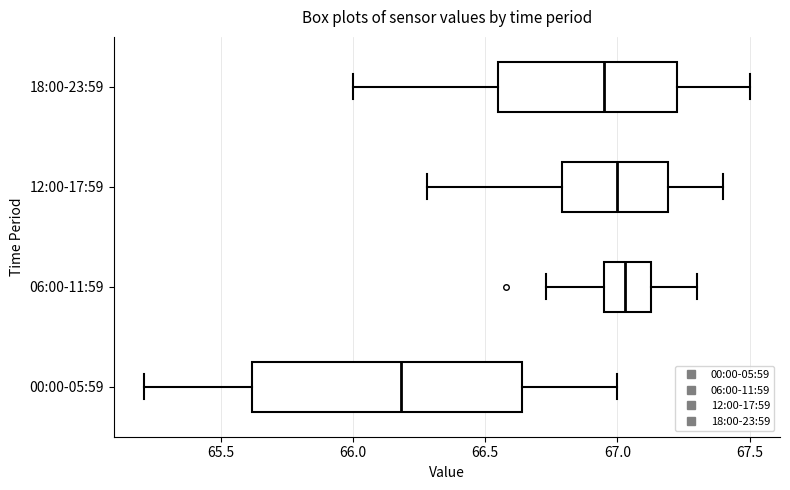

Reading bottom to top, transcribe this box plot: for each box, give where its median line is, the range the box spans, and where its two whiskers end, as read against the x-axis. The values are not printed on the chart, so give them approximately, as read against the axis.

00:00-05:59: median 66.20, box 65.60 to 66.65, whiskers 65.20 to 67.00
06:00-11:59: median 67.05, box 66.95 to 67.15, whiskers 66.75 to 67.30
12:00-17:59: median 67.00, box 66.80 to 67.20, whiskers 66.30 to 67.40
18:00-23:59: median 66.95, box 66.55 to 67.25, whiskers 66.00 to 67.50